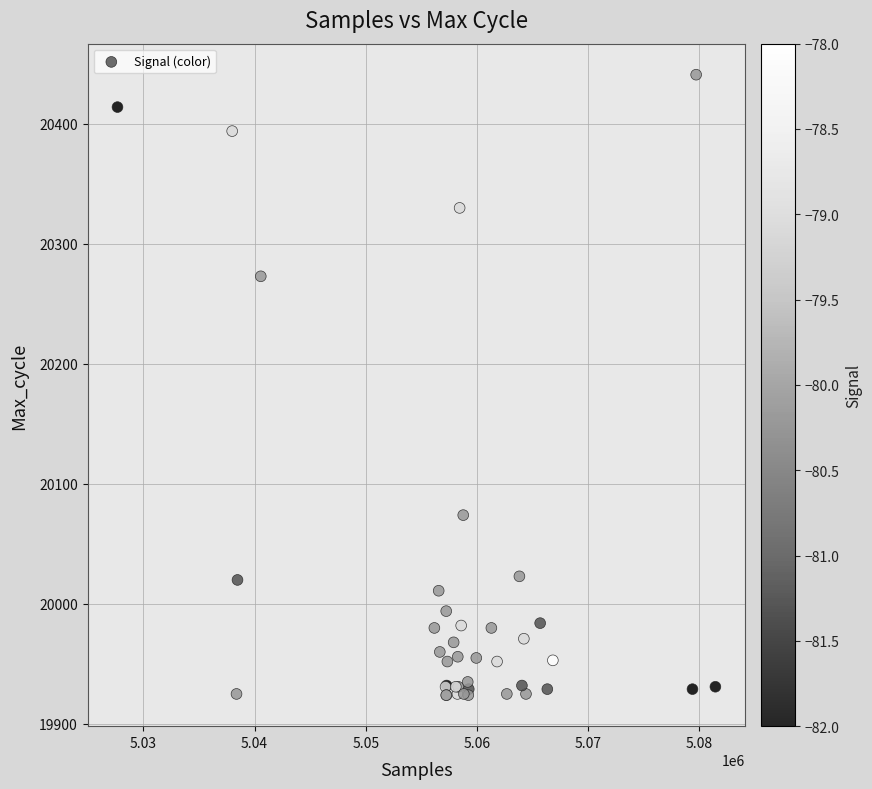

What Y value in the scatter plot is closest to 20182?

20273